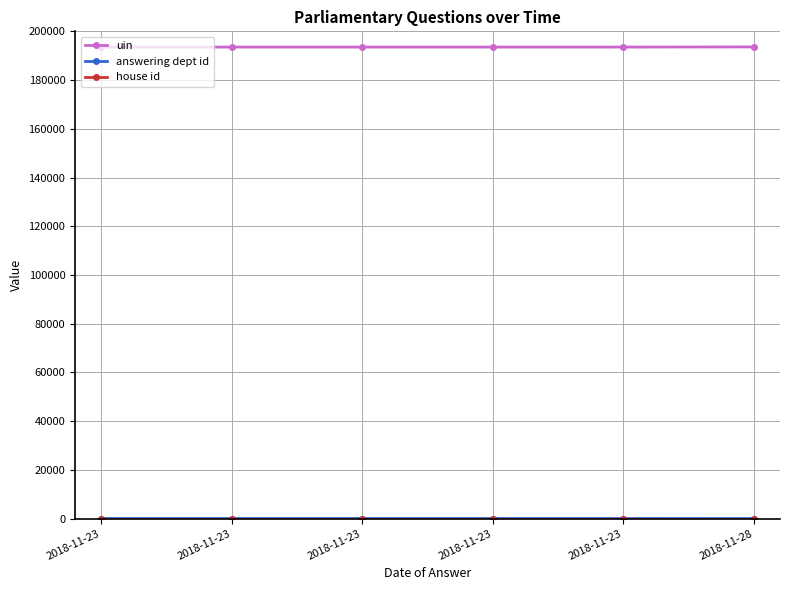

How many lines are shown in the chart?

3